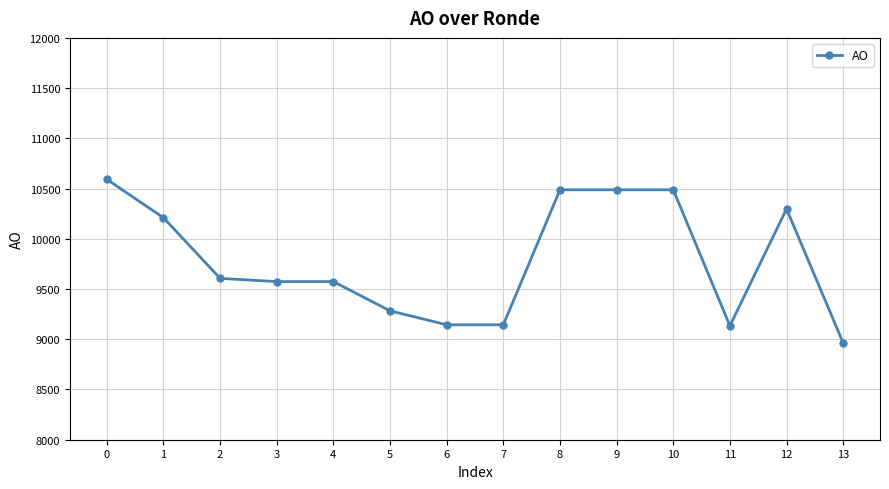

What is the sum of all values?

136985